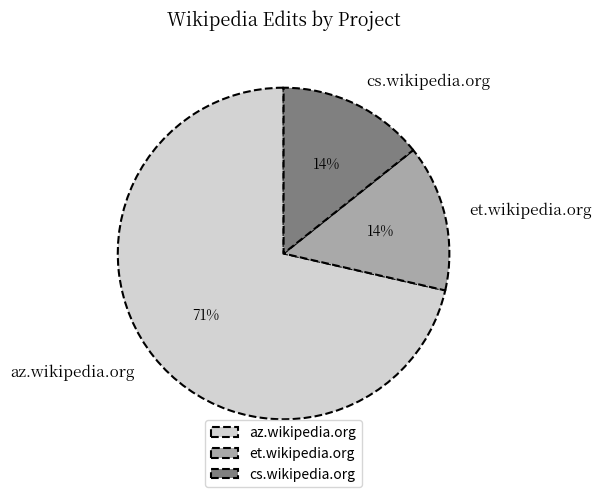

To the nearest percent, what portion does cs.wikipedia.org represent?

14%